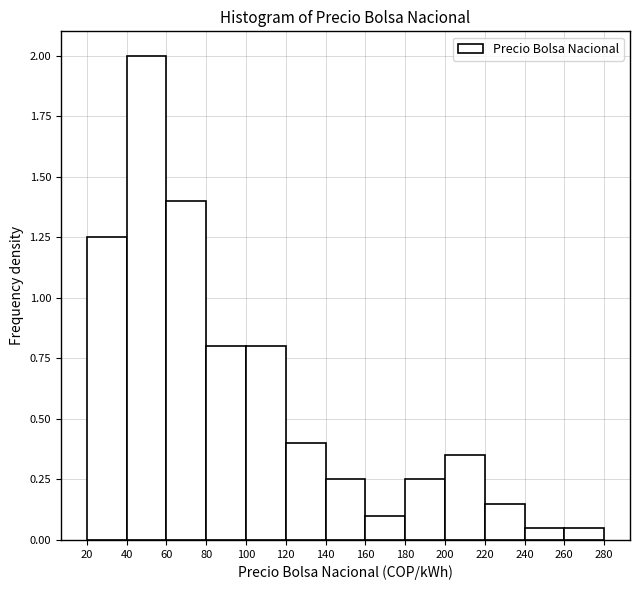

How tall is the bar that spans 240 to 260 on the x-axis? The values are not printed on the chart, so give them approximately, as read against the axis.

0.05